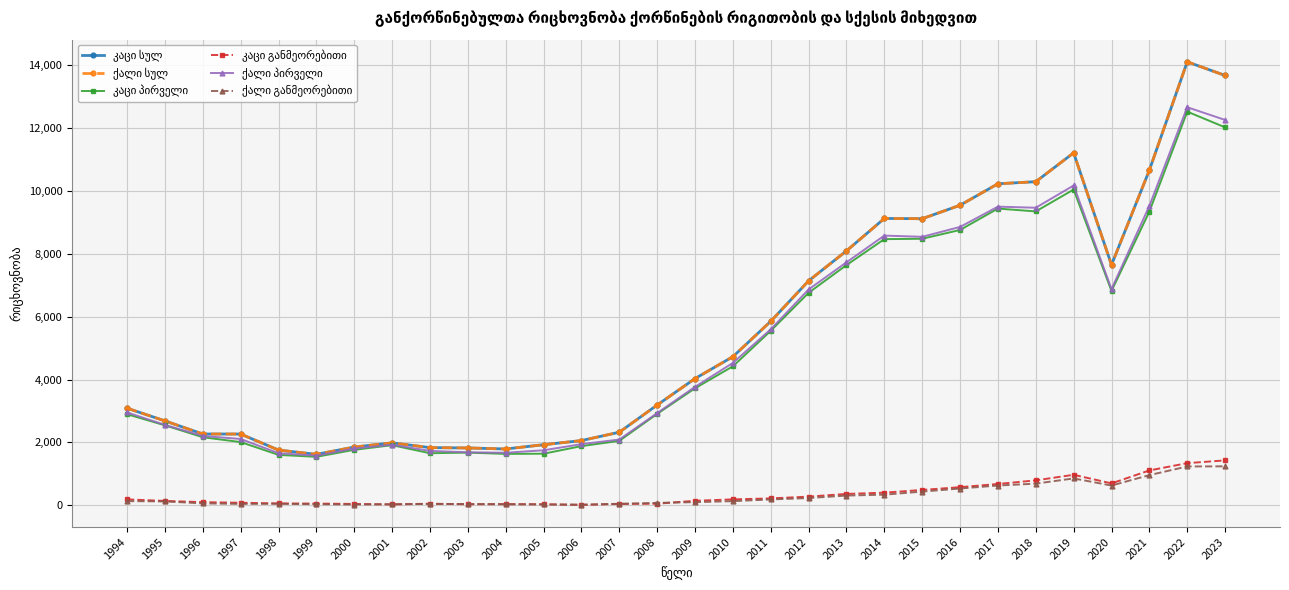

At which category is the sum across all series the highest?

2022